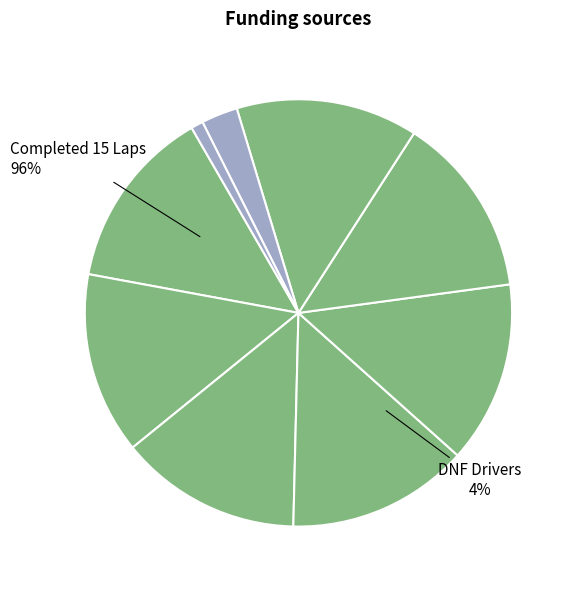

To the nearest percent, what percentage of the pie is SUPAKIT JENJITRANUN?

14%